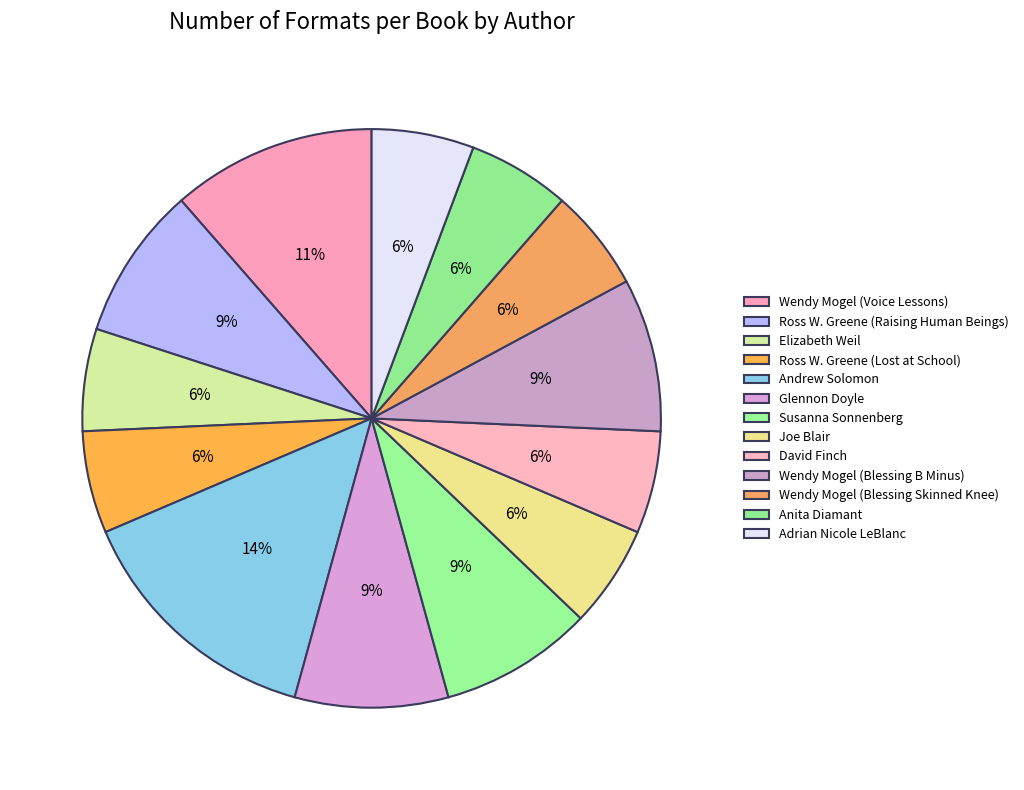

Count the number of slices in the pie.

13